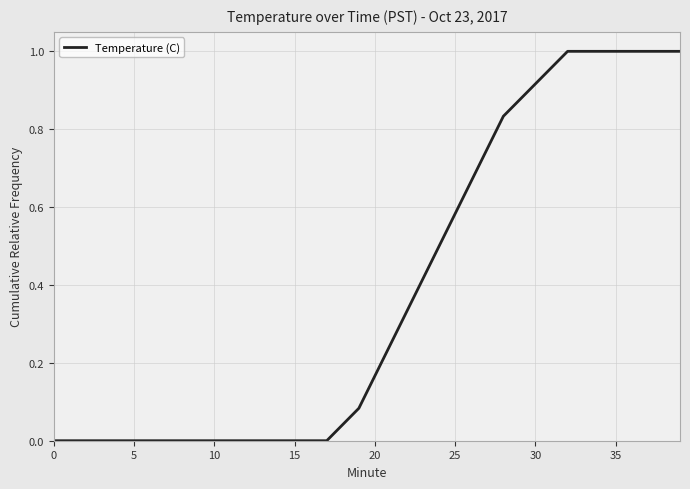

How many lines are shown in the chart?

1